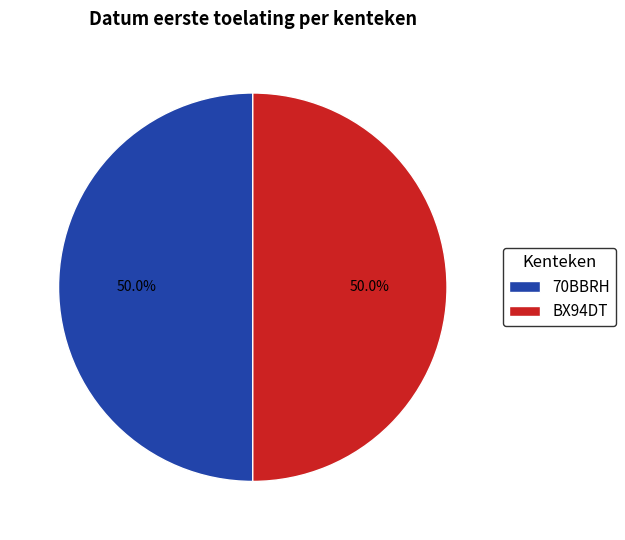

Combined, what portion of the pie is 70BBRH and BX94DT?

100.0%